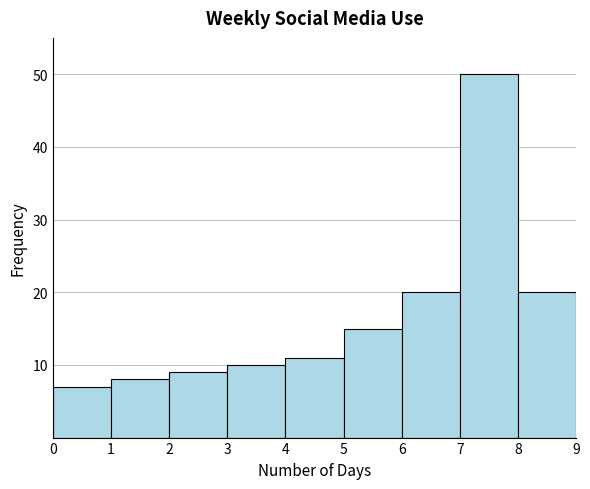

Over which range of the x-axis is the bar tallest?

7 to 8